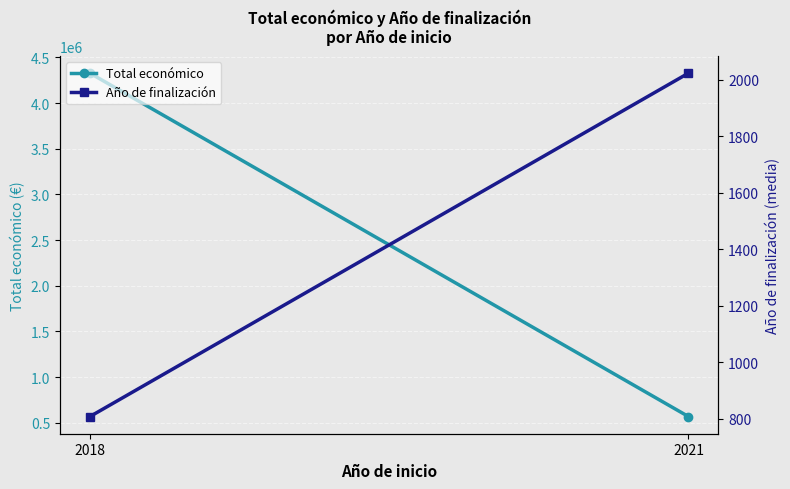

Which series has the largest range (max minus min)?

Total económico